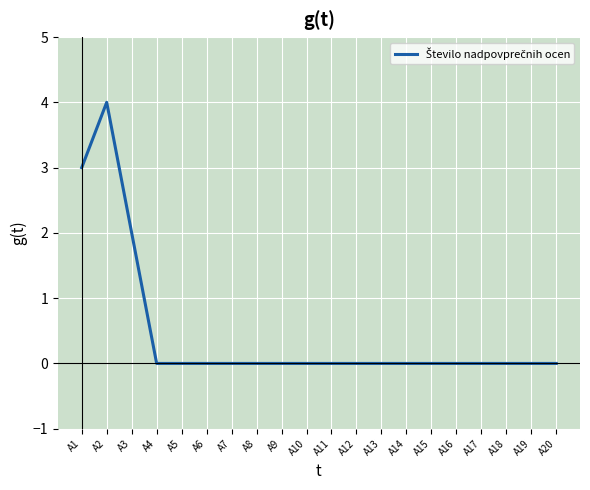

What is the maximum value shown in the chart?

4